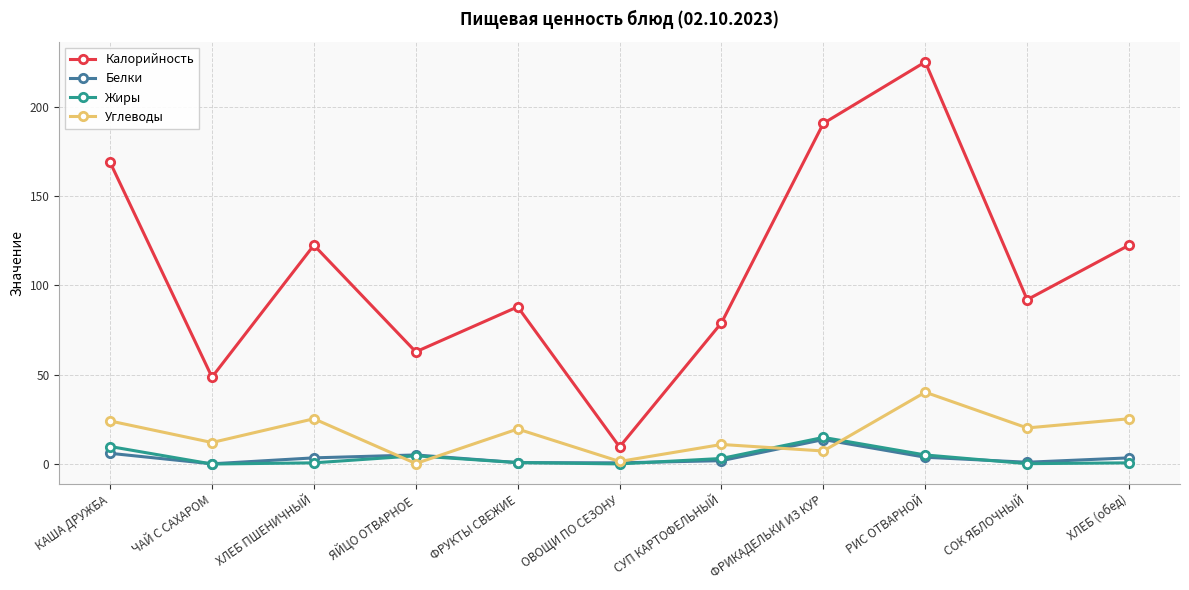

How many distinct data groups are displayed?

4